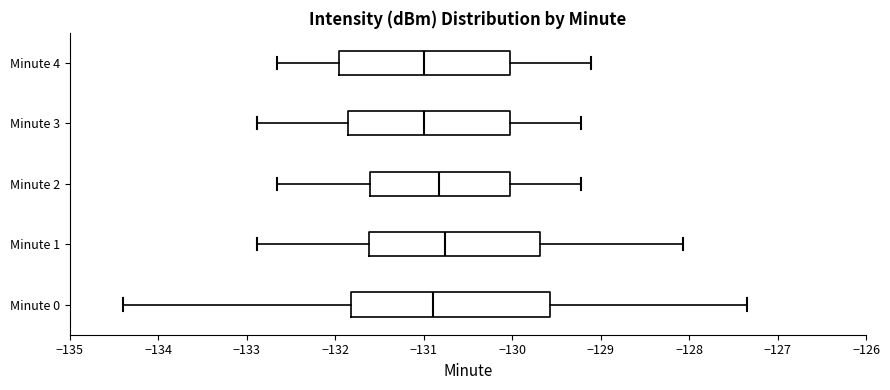

Reading bottom to top, read every box against the x-axis: the position of its median line, the range the box covers, and the ends of its whiskers. The values are not printed on the chart, so give them approximately, as read against the axis.

Minute 0: median -130.9, box -131.8 to -129.6, whiskers -134.4 to -127.3
Minute 1: median -130.8, box -131.6 to -129.7, whiskers -132.9 to -128.1
Minute 2: median -130.8, box -131.6 to -130.0, whiskers -132.7 to -129.2
Minute 3: median -131.0, box -131.9 to -130.0, whiskers -132.9 to -129.2
Minute 4: median -131.0, box -132.0 to -130.0, whiskers -132.7 to -129.1